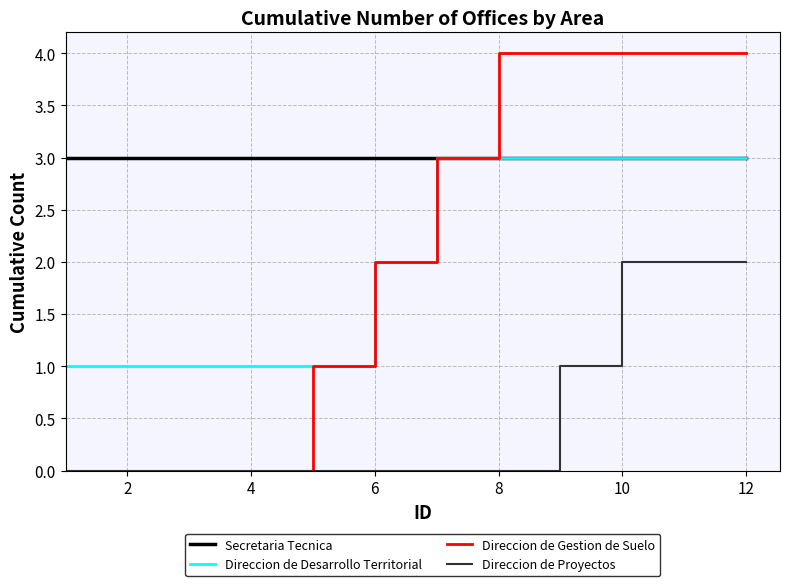

True or false: Direccion de Proyectos and Secretaria Tecnica intersect in this chart.

False